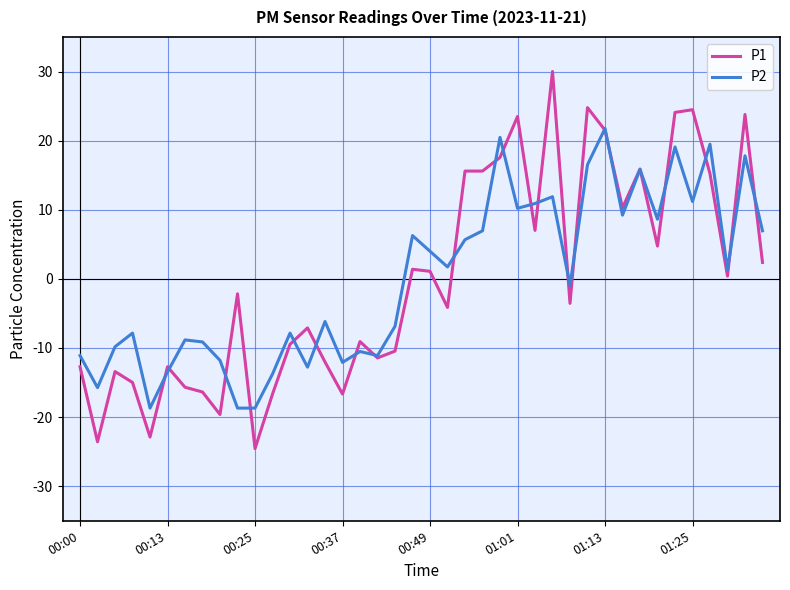

What is the minimum value shown in the chart?

-24.6